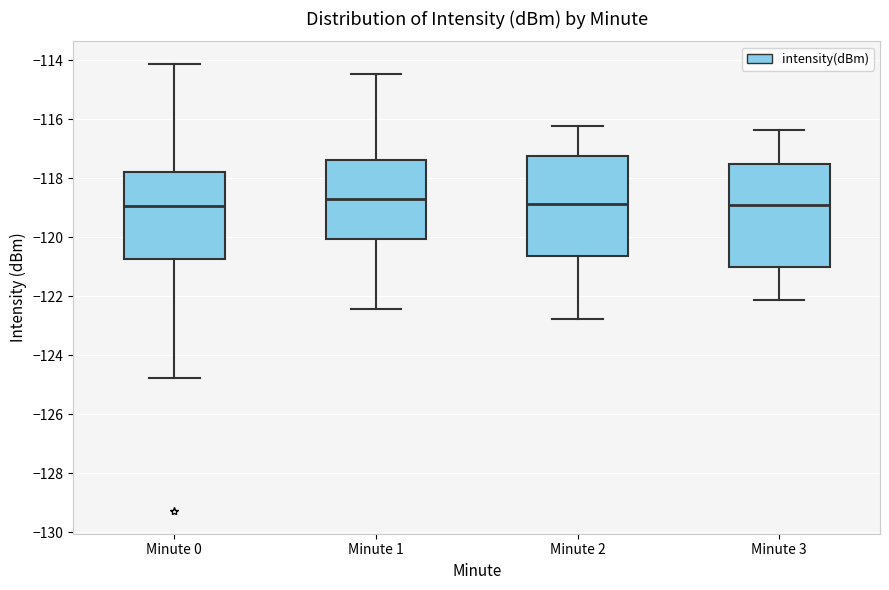

Reading left to right, transcribe this box plot: for each box, give where its median line is, the range the box spans, and where its two whiskers end, as read against the y-axis. The values are not printed on the chart, so give them approximately, as read against the axis.

Minute 0: median -119.0, box -120.8 to -117.8, whiskers -124.8 to -114.2
Minute 1: median -118.8, box -120.0 to -117.4, whiskers -122.4 to -114.4
Minute 2: median -118.8, box -120.6 to -117.2, whiskers -122.8 to -116.2
Minute 3: median -119.0, box -121.0 to -117.6, whiskers -122.2 to -116.4